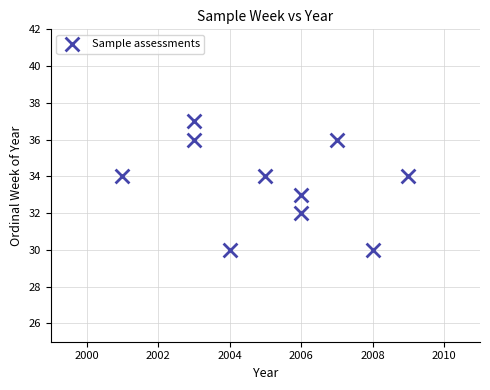

What is the average X value?

2005